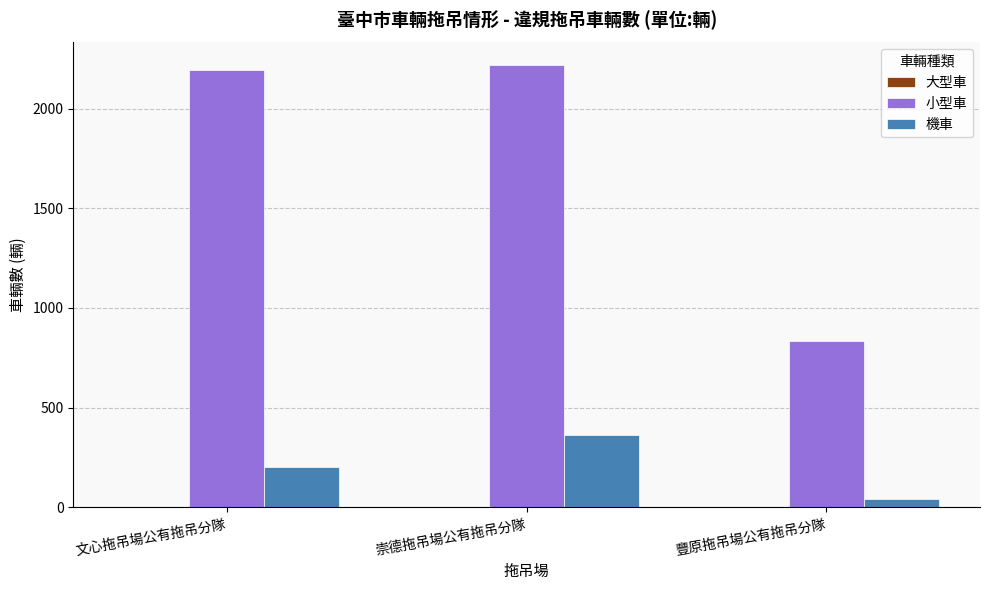

Which series has the widest spread of values?

小型車